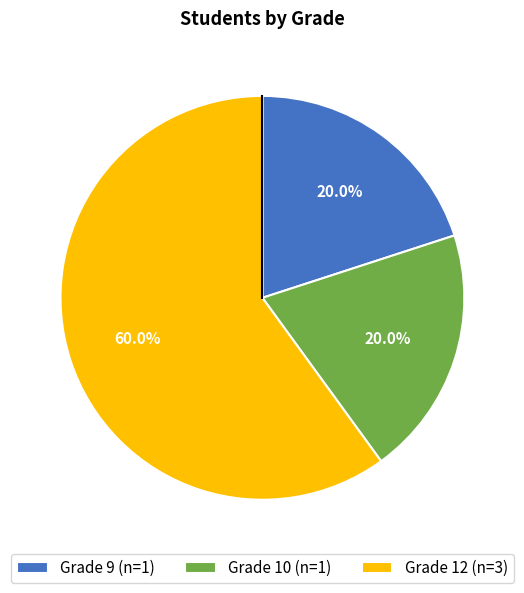

Which category has the biggest portion of the pie?

Grade 12 (n=3)